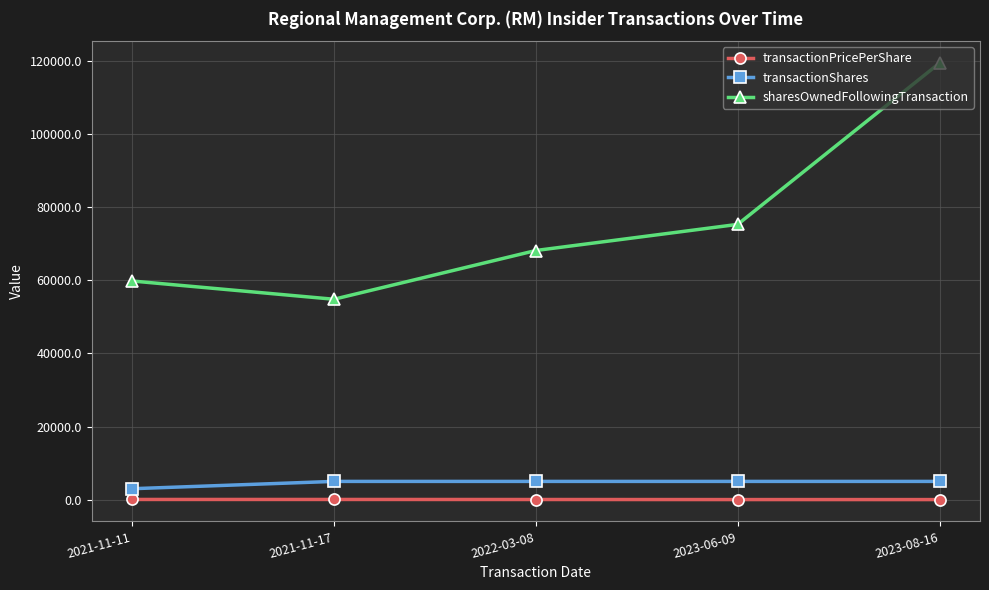

True or false: transactionShares and sharesOwnedFollowingTransaction intersect in this chart.

False